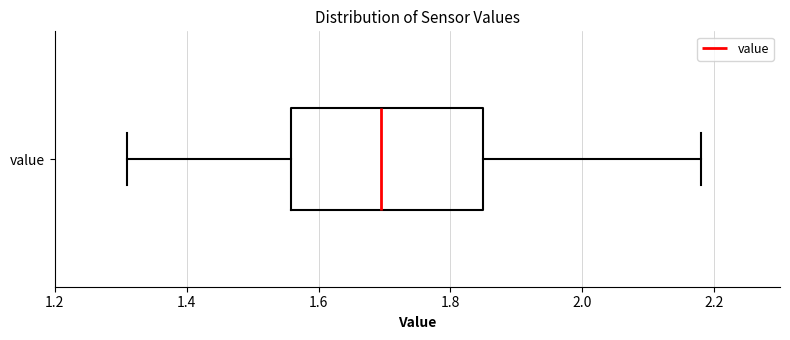

Transcribe this box plot: give where the median line is, the range the box spans, and where the two whiskers end, as read against the x-axis. The values are not printed on the chart, so give them approximately, as read against the axis.

median 1.70, box 1.56 to 1.86, whiskers 1.32 to 2.18